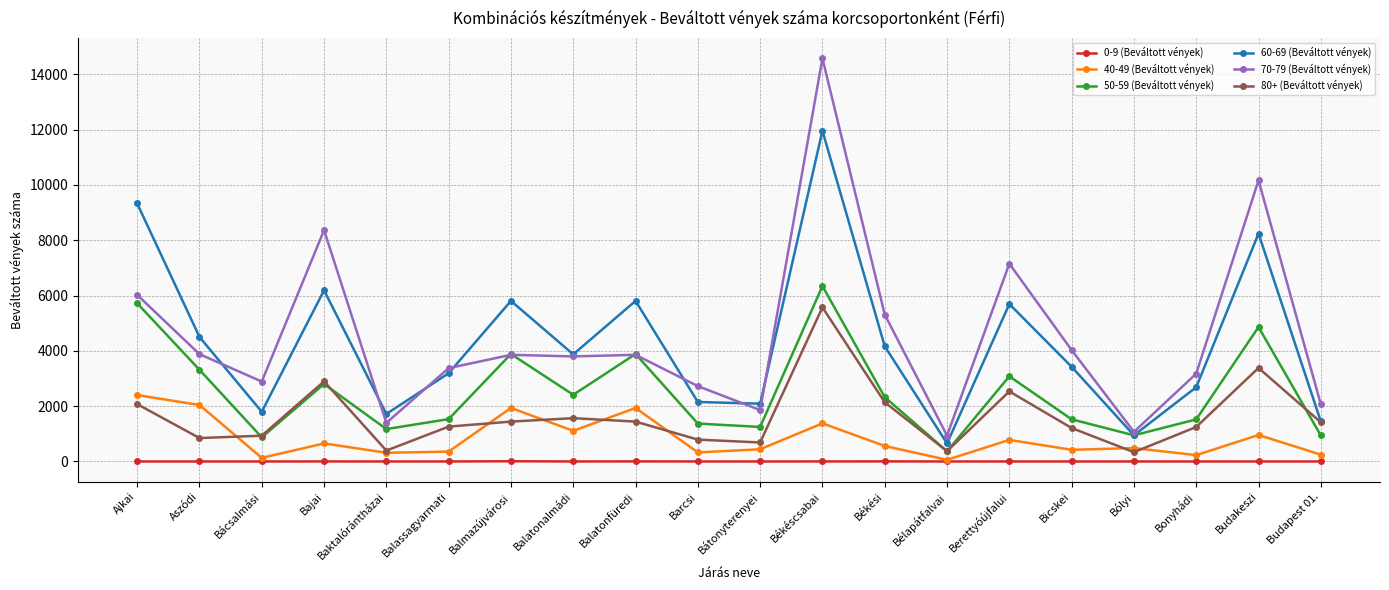

Is the value of 0-9 (Beváltott vények) at Balatonfüredi greater than the value of 80+ (Beváltott vények) at Bátonyterenyei?

No